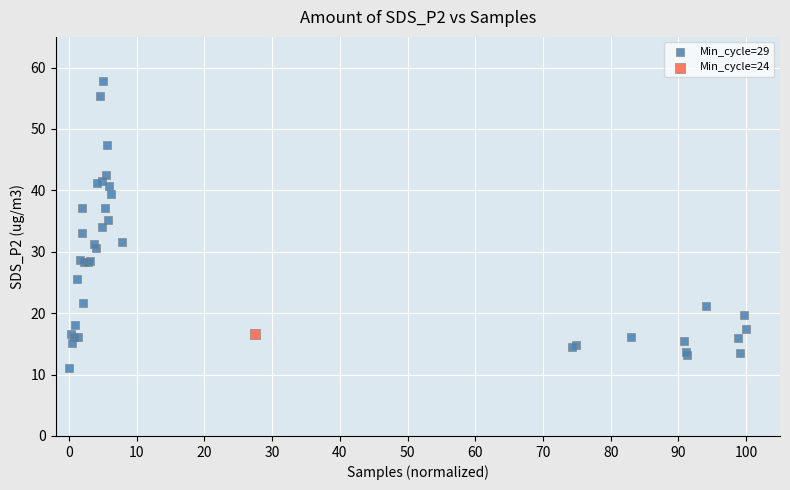

What are all the series names shown in the legend?

Min_cycle=29, Min_cycle=24